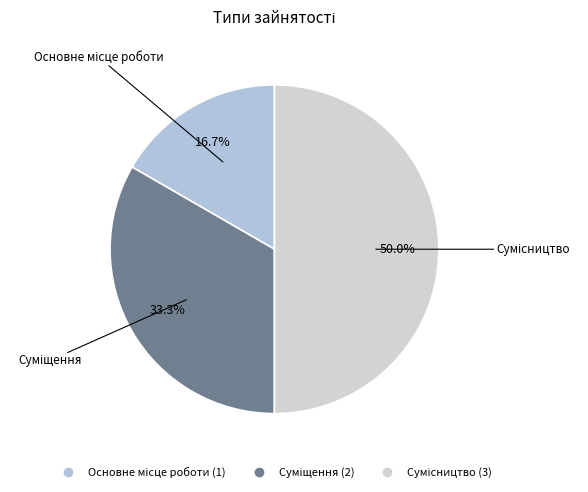

What percentage is the Основне місце роботи slice, to the nearest percent?

17%